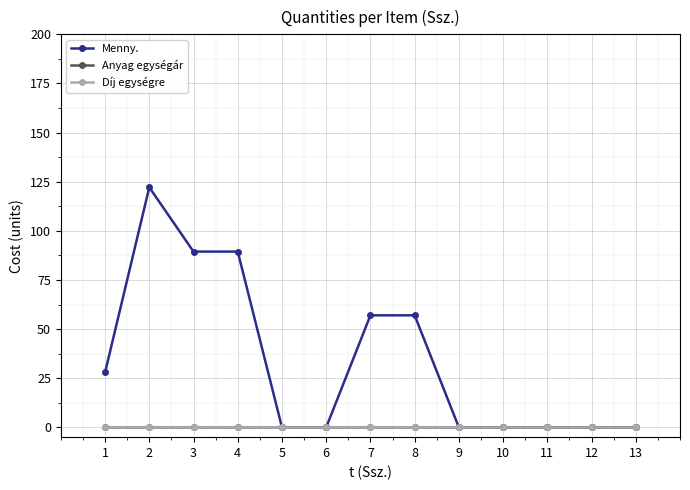

At 5, list the series in order from largest to smallest.

Menny., Anyag egységár, Díj egységre